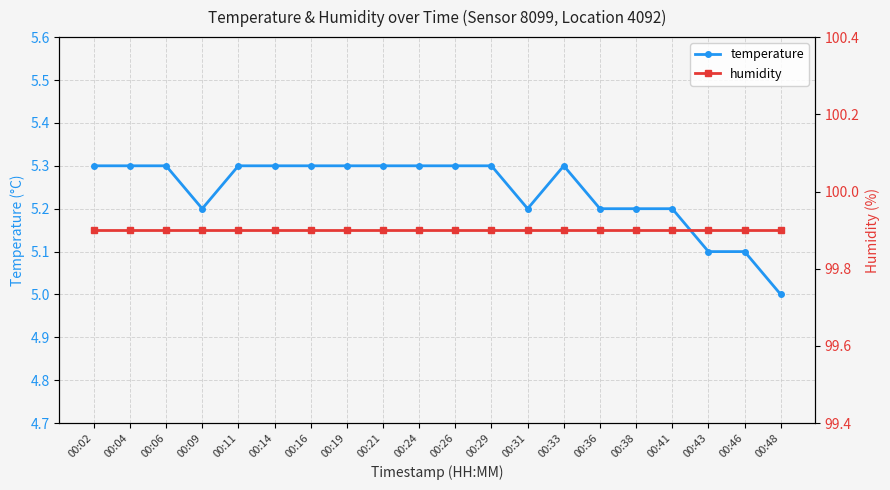

True or false: temperature and humidity cross at least once.

False